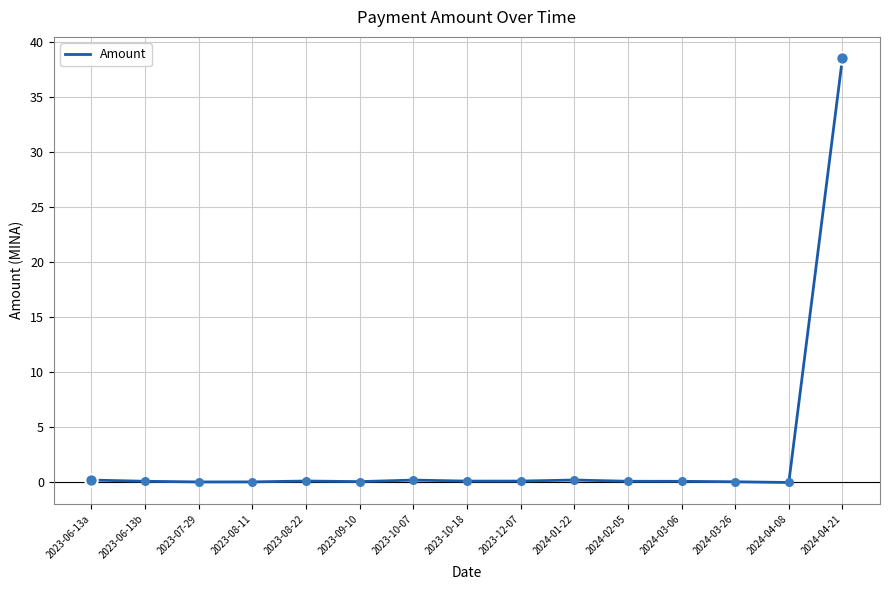

Between 2024-03-26 and 2024-04-21, which is larger?

2024-04-21